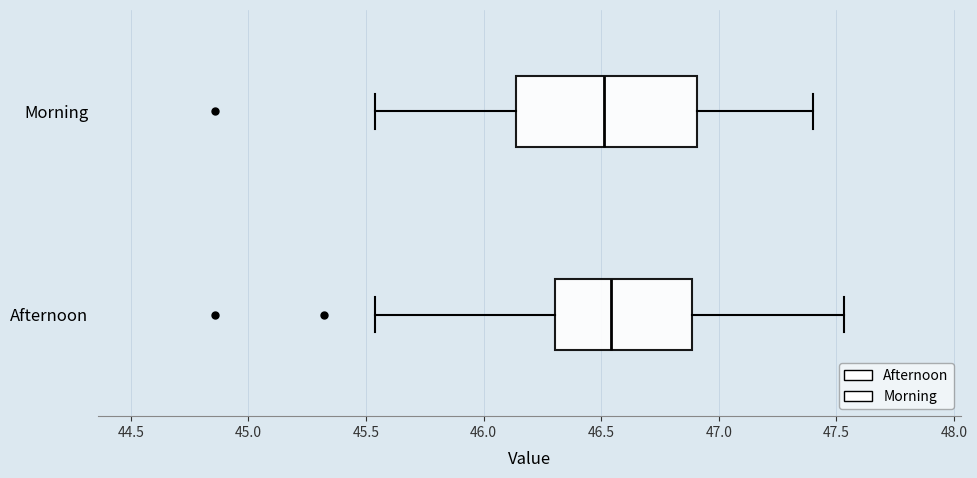

Comparing the boxes themselves (not the whiskers), which one is the widest?

Morning